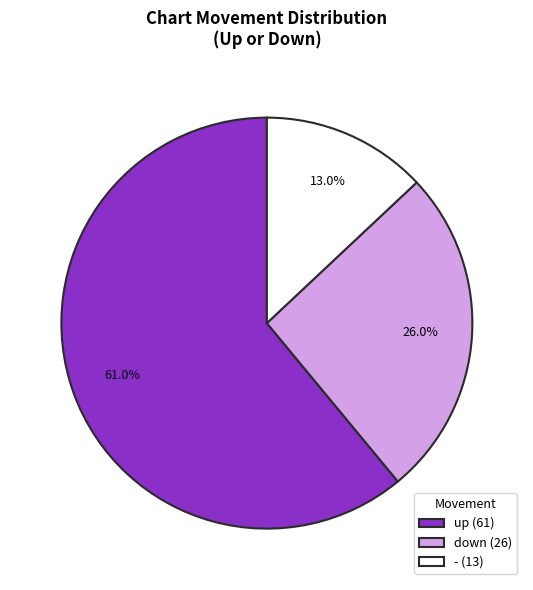

True or false: up accounts for 53% of the total.

False